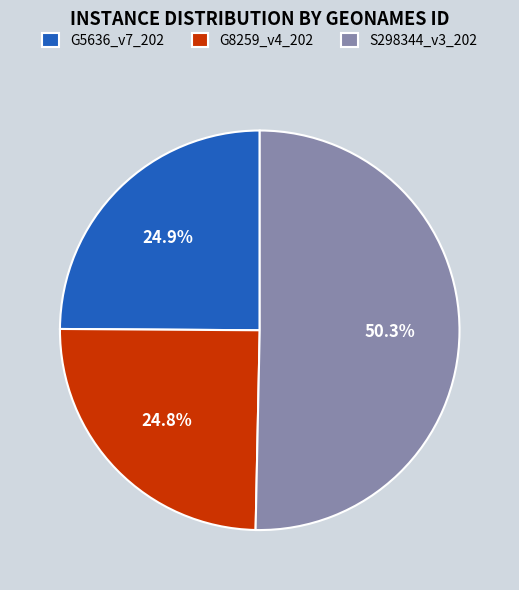

The G8259_v4_202 slice represents 25% of the pie. True or false?

True